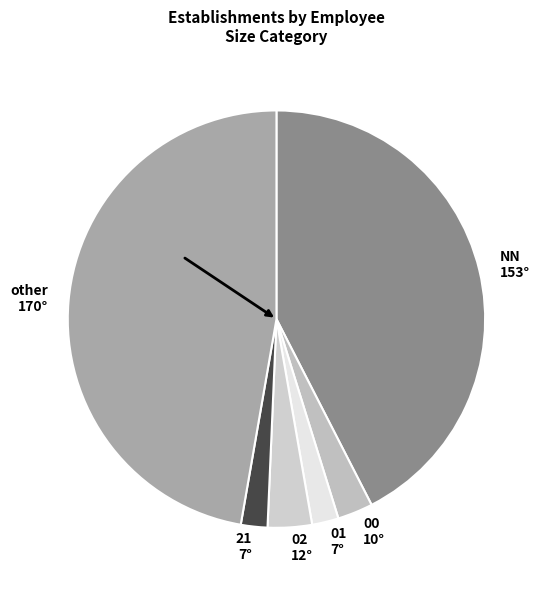

Which has a higher value, 21 or NN?

NN